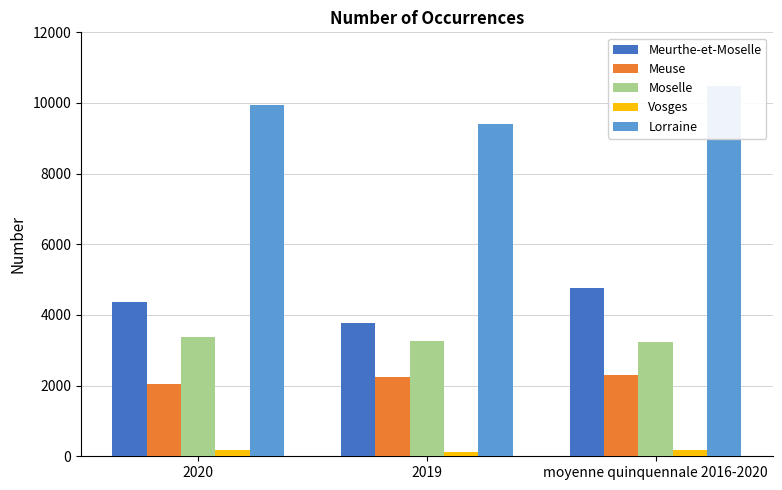

What is the minimum value shown in the chart?

132.0